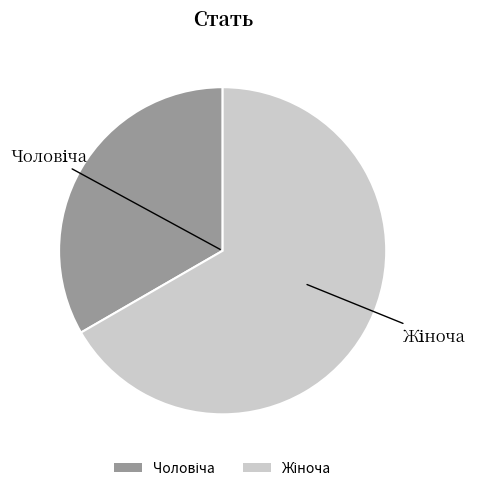

Rank the categories by value from highest to lowest.

Жіноча, Чоловіча